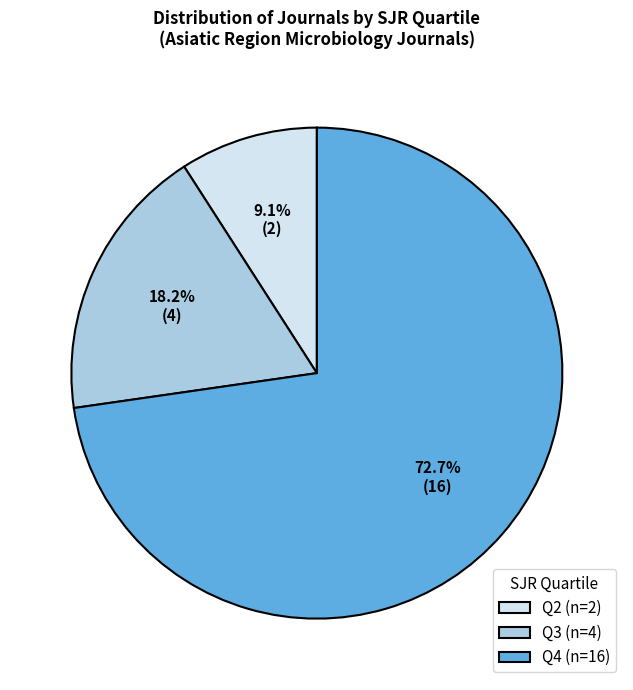

Which category has the smallest portion of the pie?

Q2